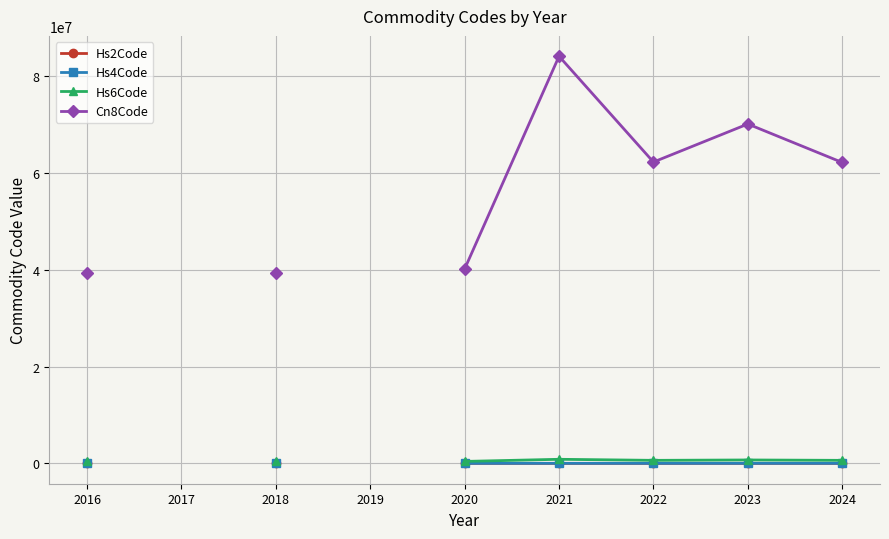

How many values in Hs4Code are above zero?

7